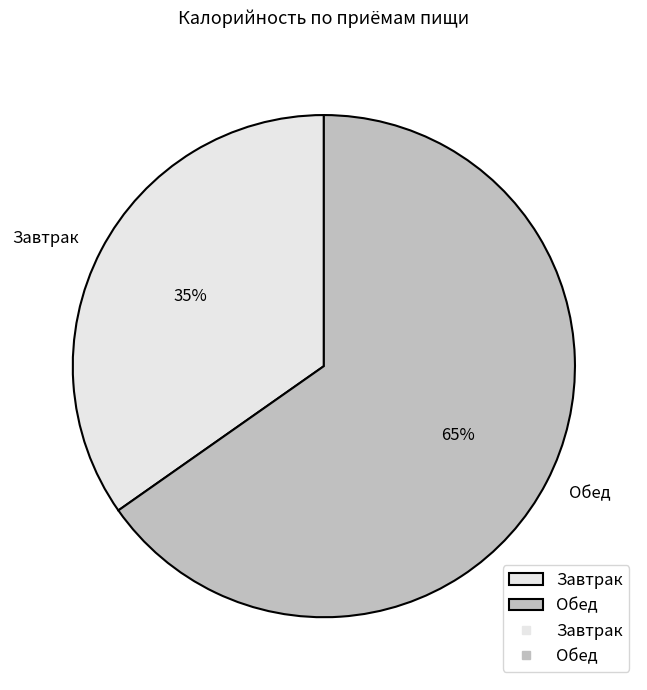

How many segments does this pie chart have?

2